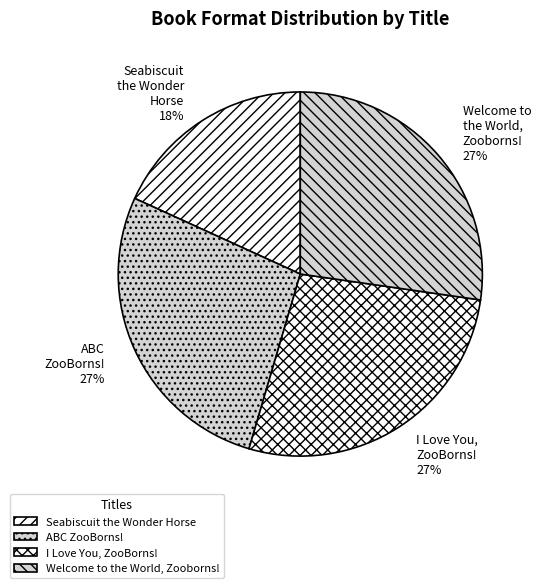

Which category has the smallest portion of the pie?

Seabiscuit the Wonder Horse